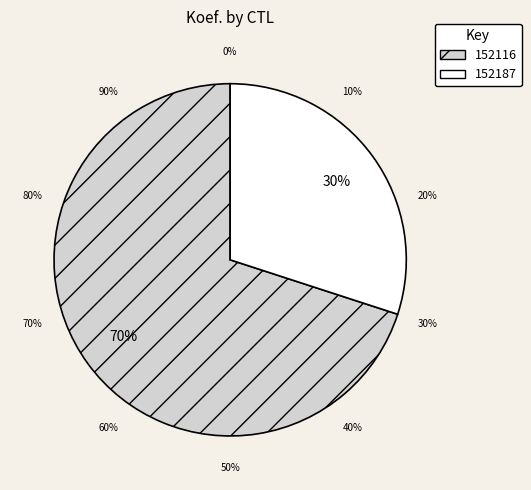

Count the number of slices in the pie.

2